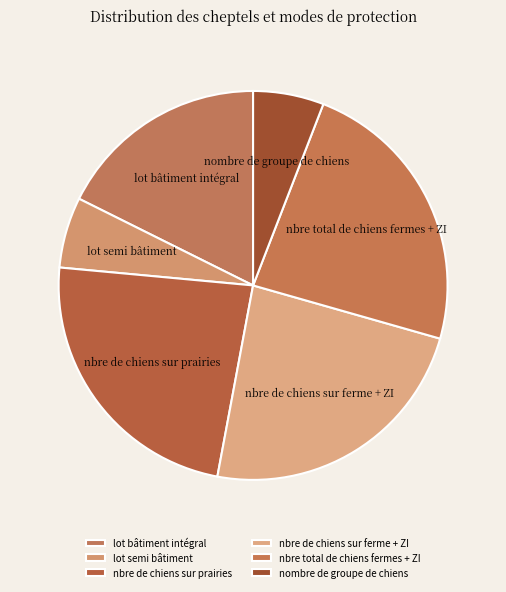

Is there any slice that represents more than half of the pie?

No